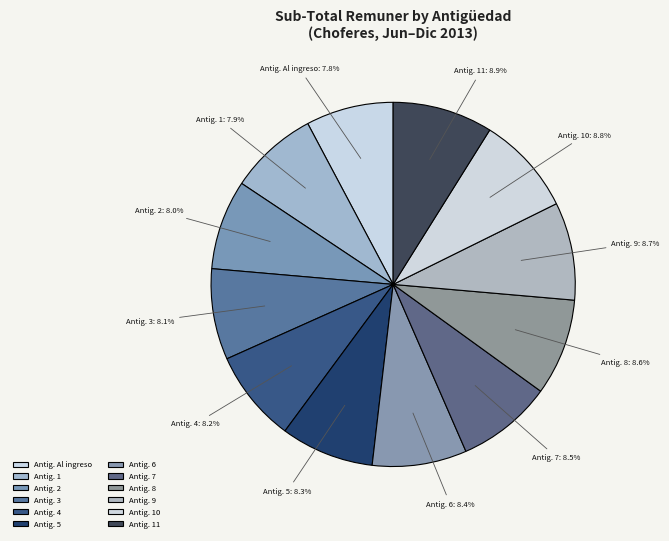

How many slices are in this pie chart?

12